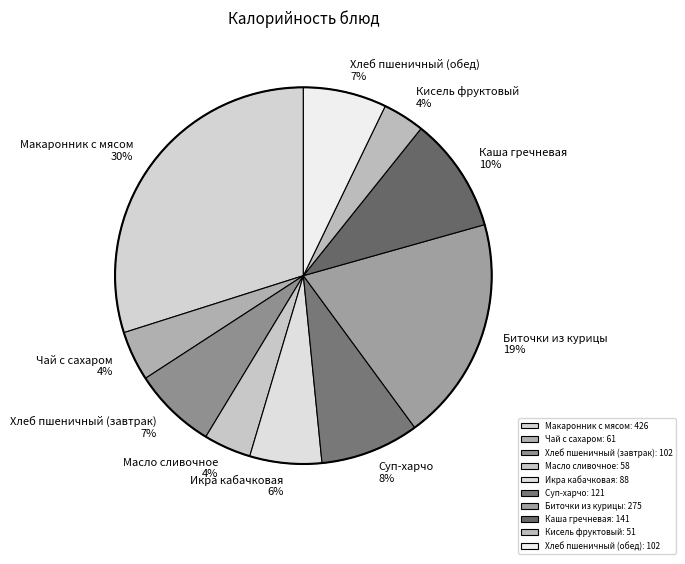

Is it true that Хлеб пшеничный (обед) is 7% of the pie?

True